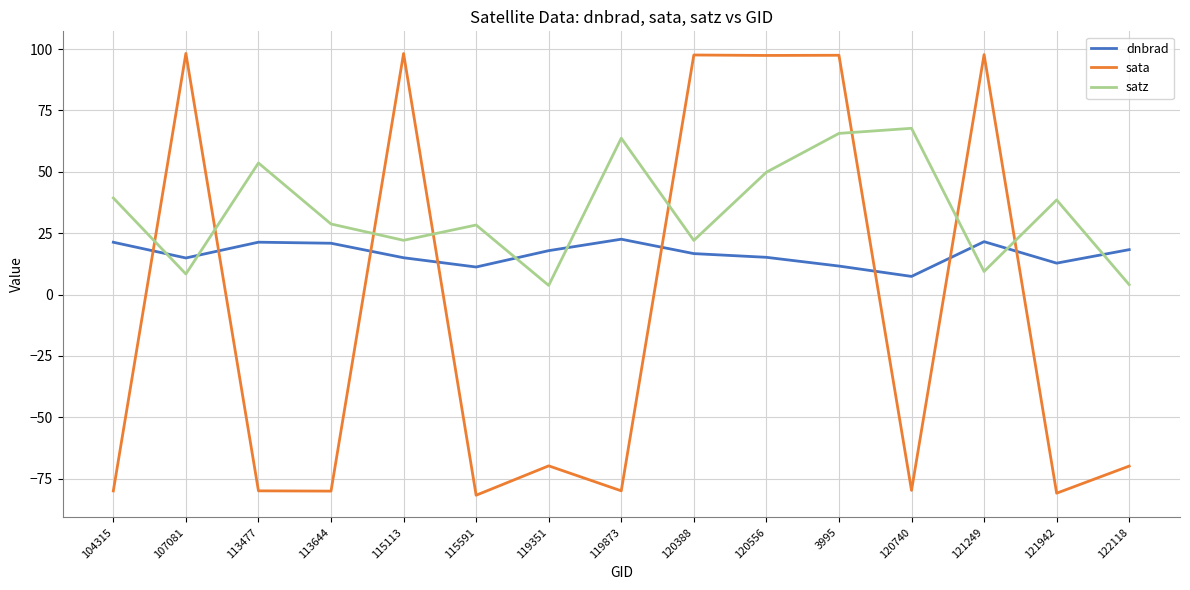

Rank the series at 121249 from lowest to highest value.

satz, dnbrad, sata